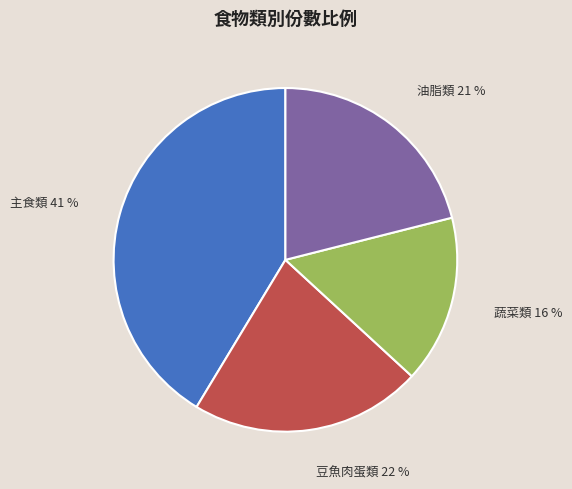

Is there any slice that represents more than half of the pie?

No